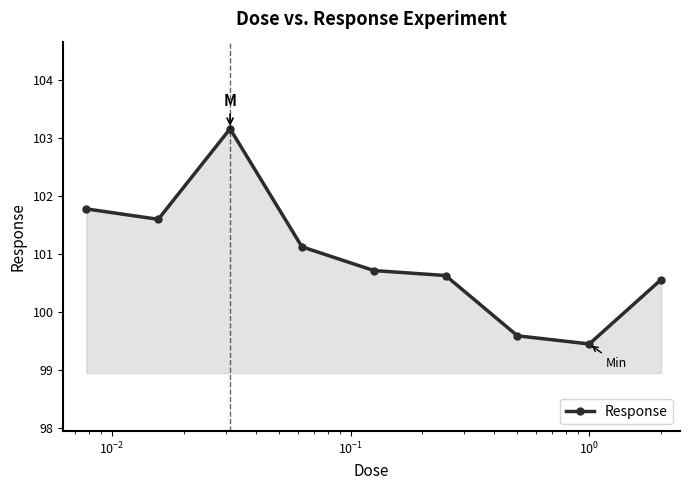

What is the value of the 7th point from the left?

99.6